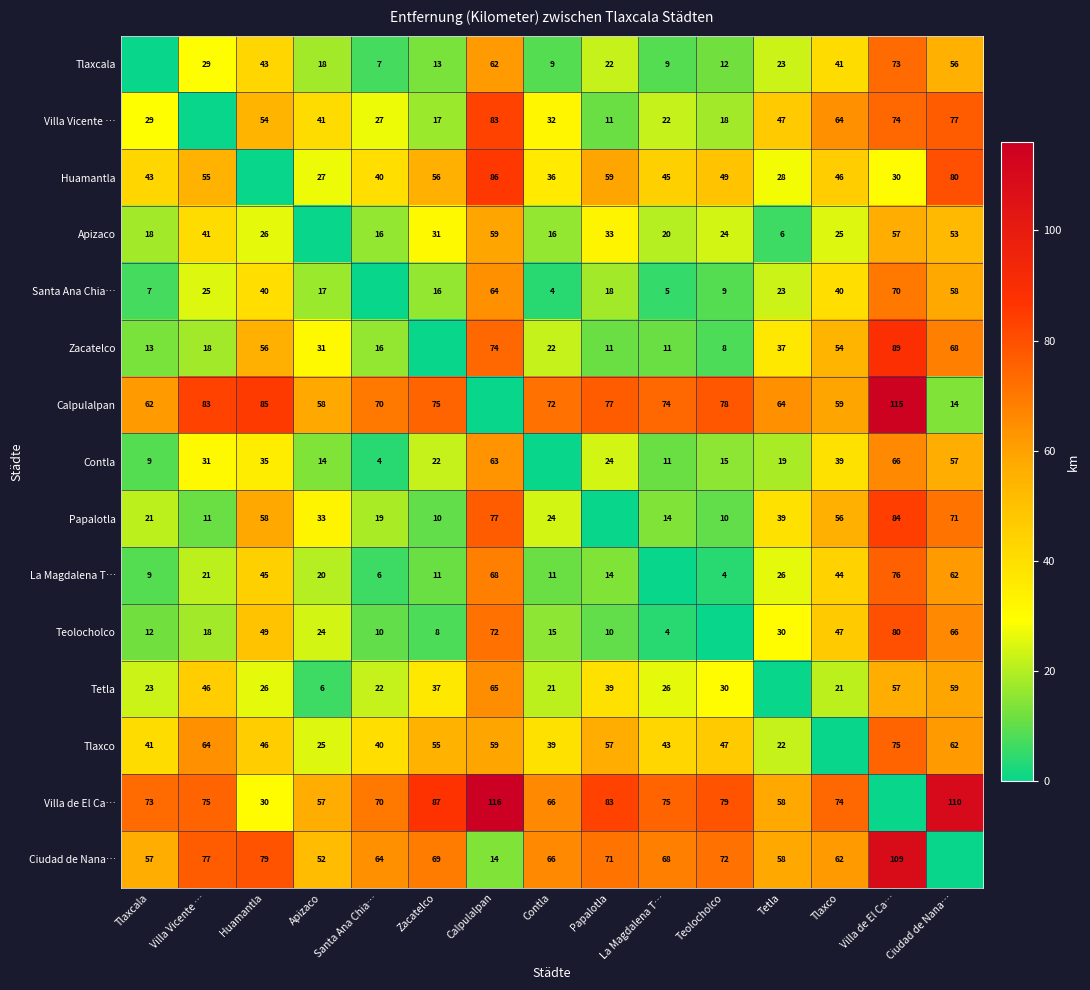

What is the difference between the Tlaxco values at Villa Vicente … and Zacatelco?

9